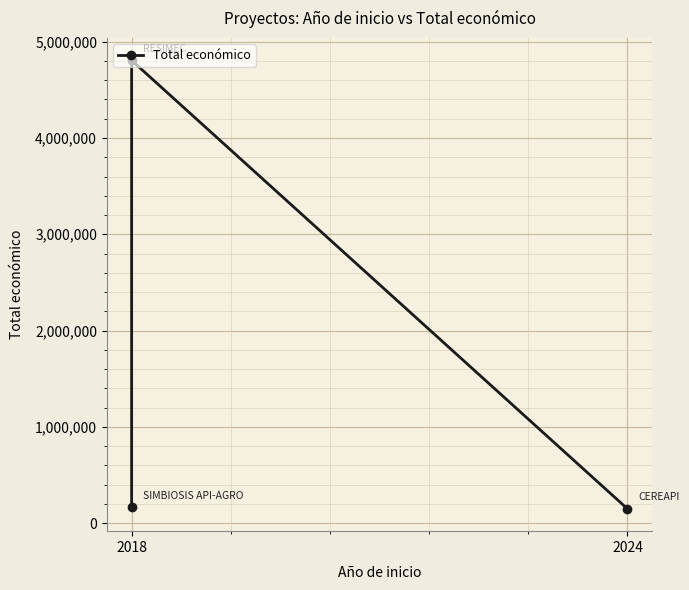

True or false: the data shows 223011 at 2018.

False